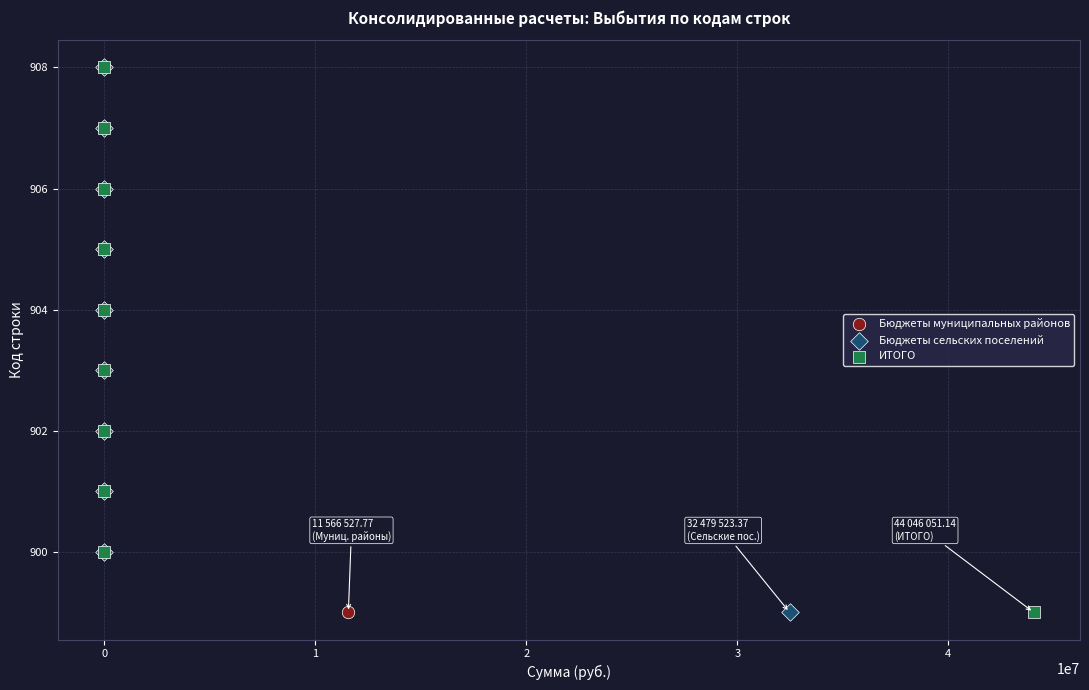

What are all the series names shown in the legend?

Бюджеты муниципальных районов, Бюджеты сельских поселений, ИТОГО